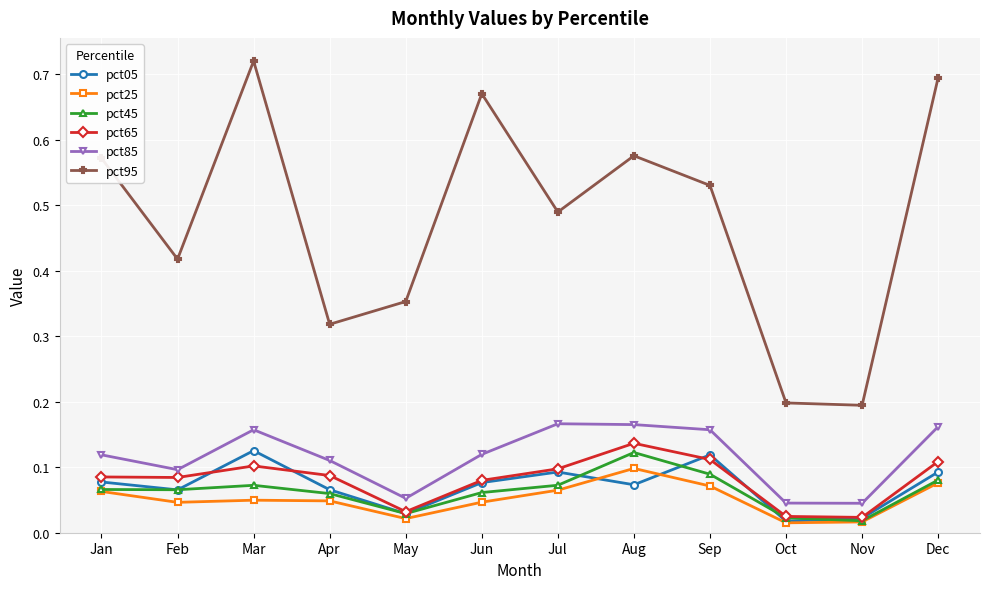

Which series has the largest range (max minus min)?

pct95